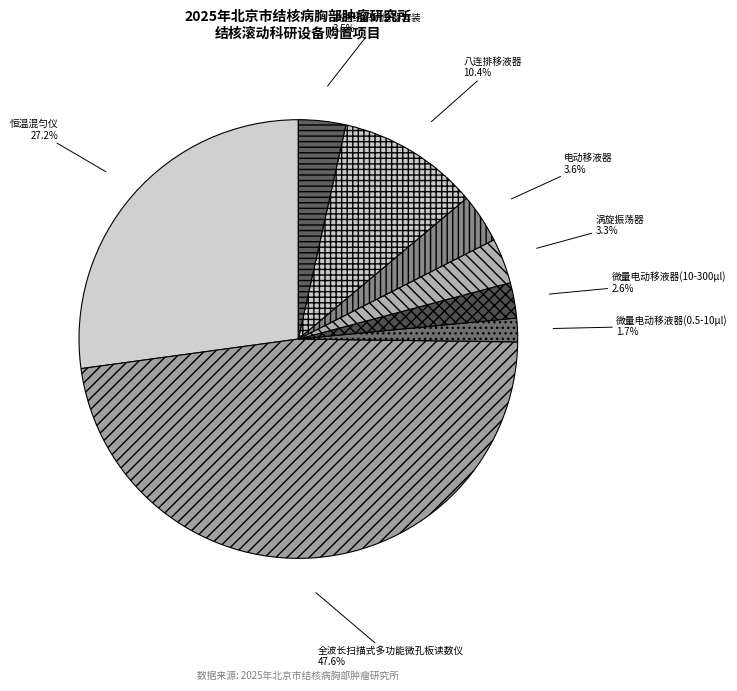

To the nearest percent, what is the difference between the 恒温混匀仪 and 电动移液器 slice percentages?

24%